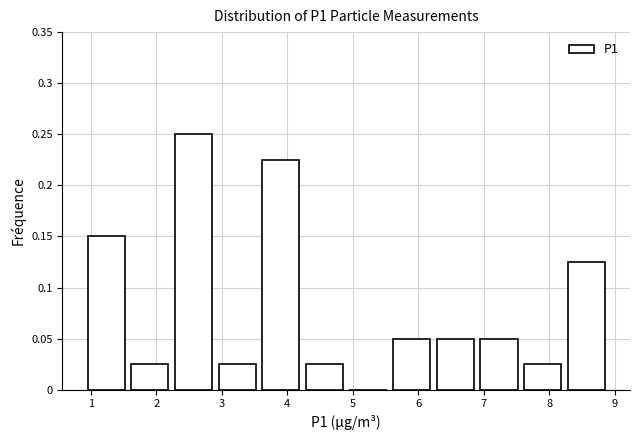

Reading left to right, list every bar in this chart as the range it spans on the x-axis followed by its height. Neither the bar edges nor the heights are printed on the chart, so give them approximately, as read against the axes.

0.9 to 1.6: 0.150
1.6 to 2.2: 0.025
2.2 to 2.9: 0.250
2.9 to 3.6: 0.025
3.6 to 4.2: 0.225
4.2 to 4.9: 0.025
4.9 to 5.6: 0
5.6 to 6.2: 0.050
6.2 to 6.9: 0.050
6.9 to 7.6: 0.050
7.6 to 8.2: 0.025
8.2 to 8.9: 0.125